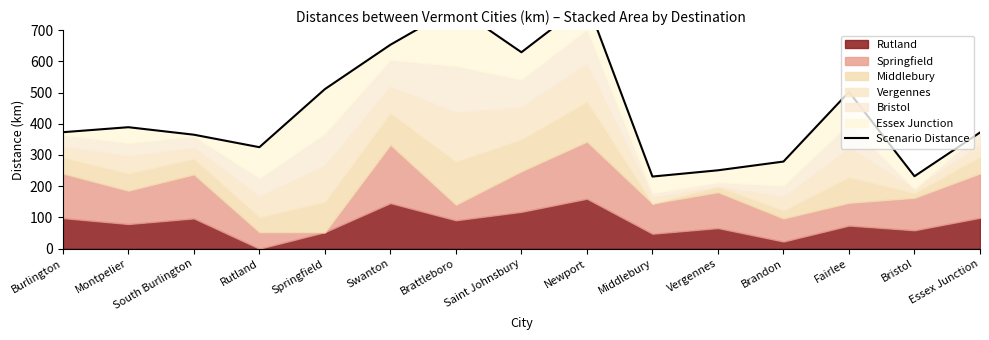

Reading left to right, transcribe all the data shown in this chart.

373	389	365	325	511	653	773	629	790	231	251	279	502	232	372